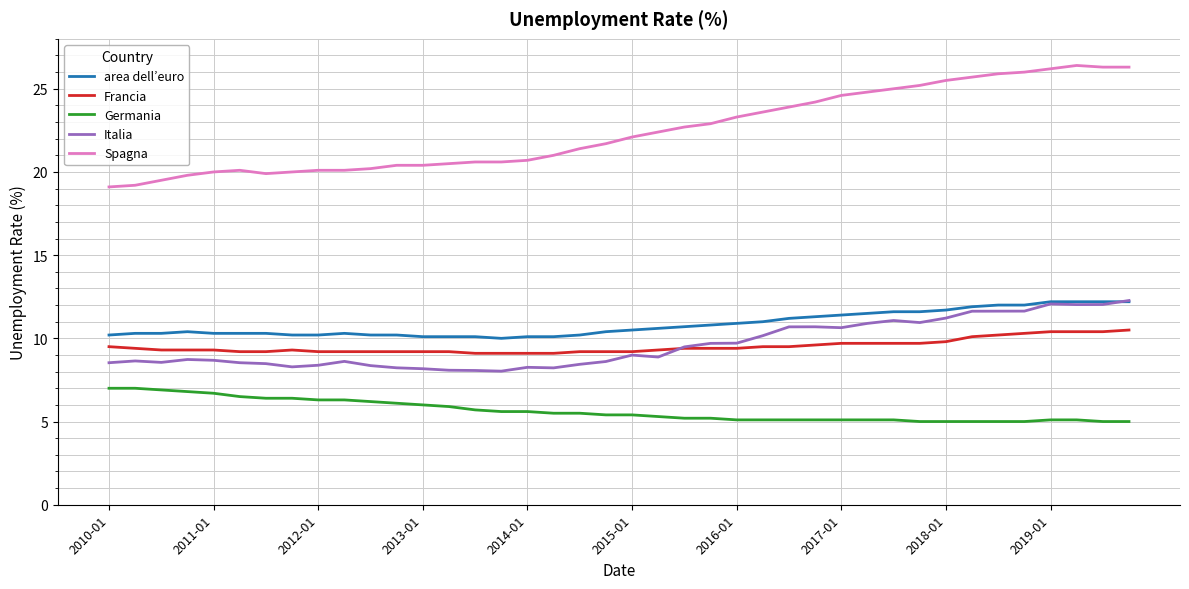

True or false: Germania and area dell’euro cross at least once.

False